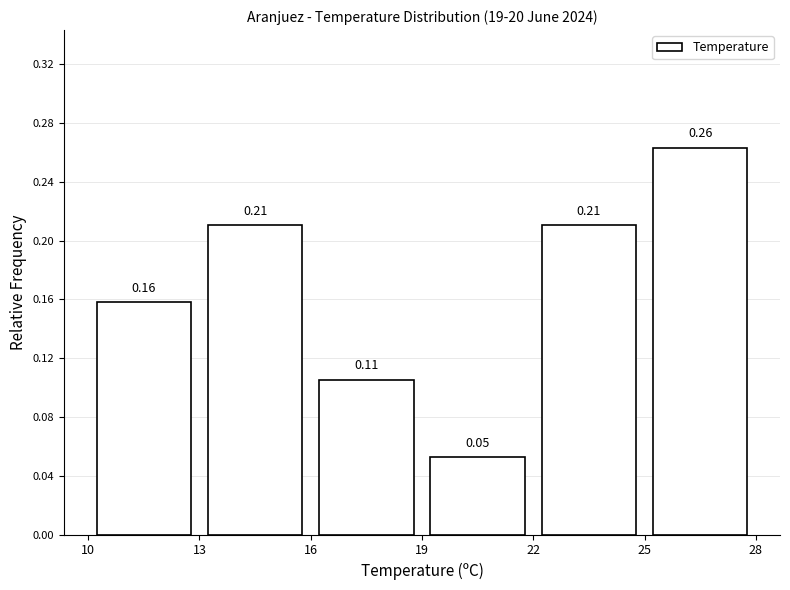

Which range on the x-axis has the tallest bar?

25 to 28